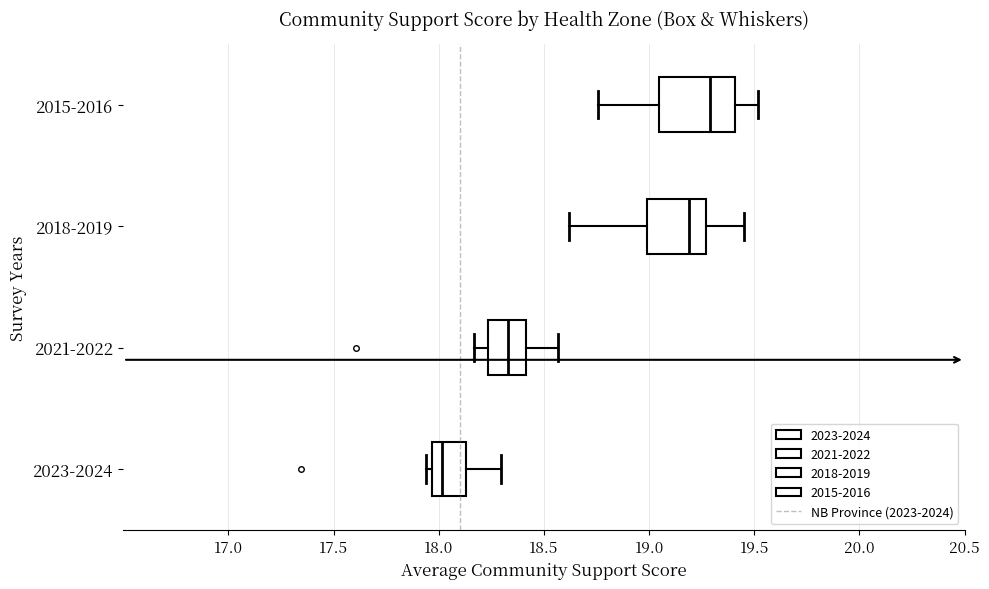

Comparing the boxes themselves (not the whiskers), which one is the widest?

2015-2016